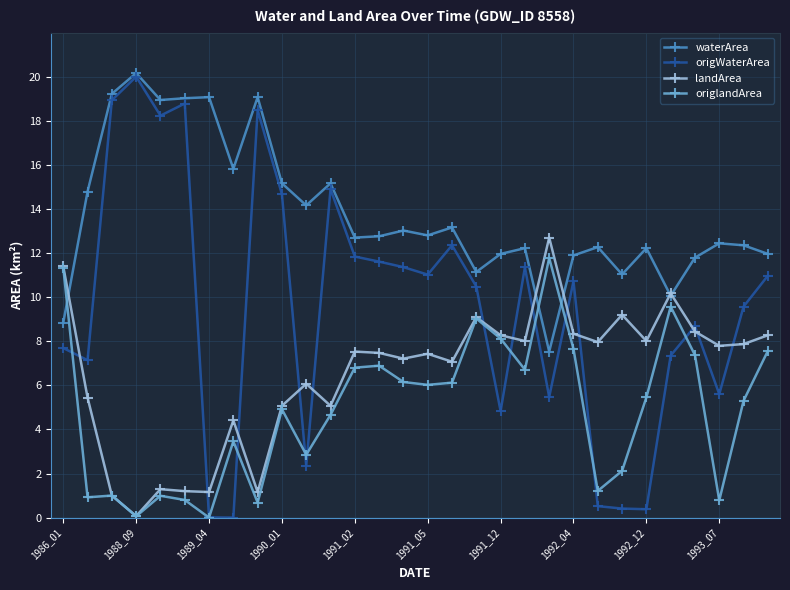

Which series has the largest total across all categories?

waterArea